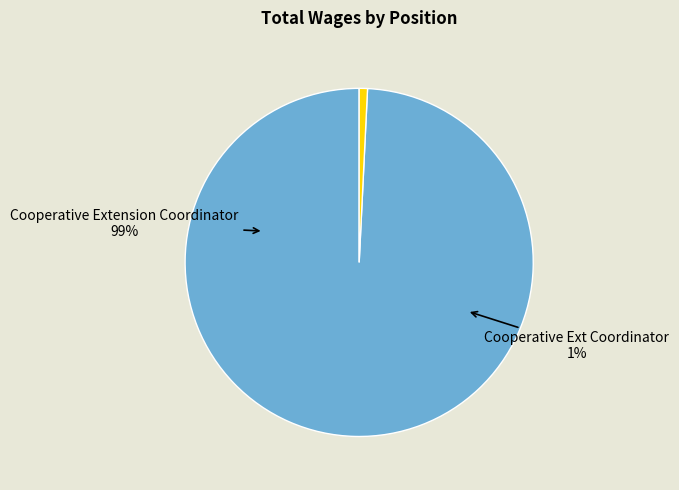

Does Cooperative Extension Coordinator represent more than half of the total?

Yes